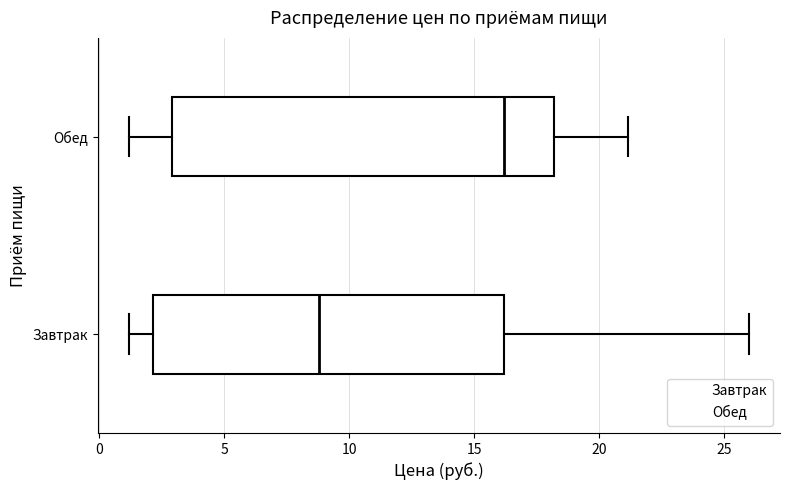

Reading bottom to top, read every box against the x-axis: the position of its median line, the range the box covers, and the ends of its whiskers. The values are not printed on the chart, so give them approximately, as read against the axis.

Завтрак: median 9, box 2 to 16, whiskers 1 to 26
Обед: median 16, box 3 to 18, whiskers 1 to 21